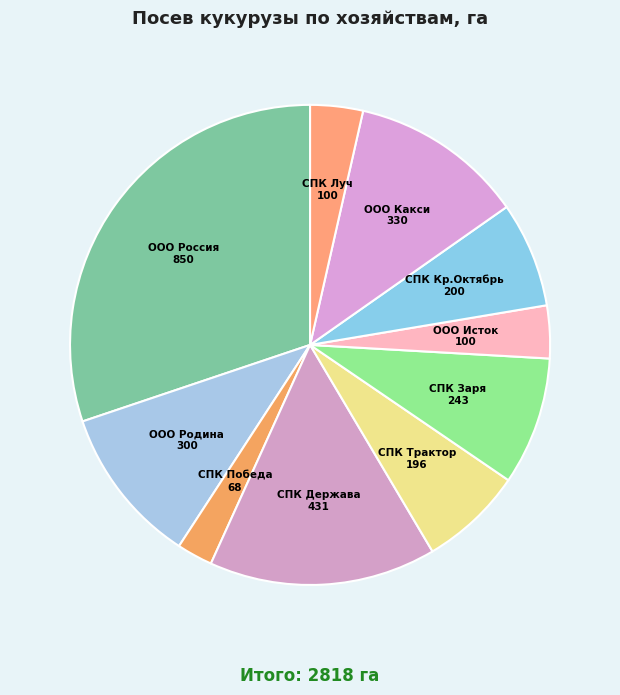

How many segments does this pie chart have?

10